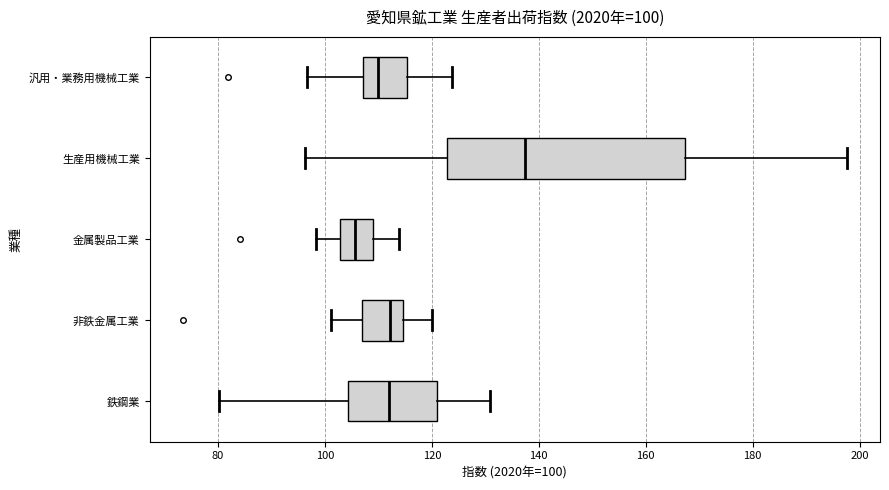

Comparing the boxes themselves (not the whiskers), which one is the widest?

生産用機械工業